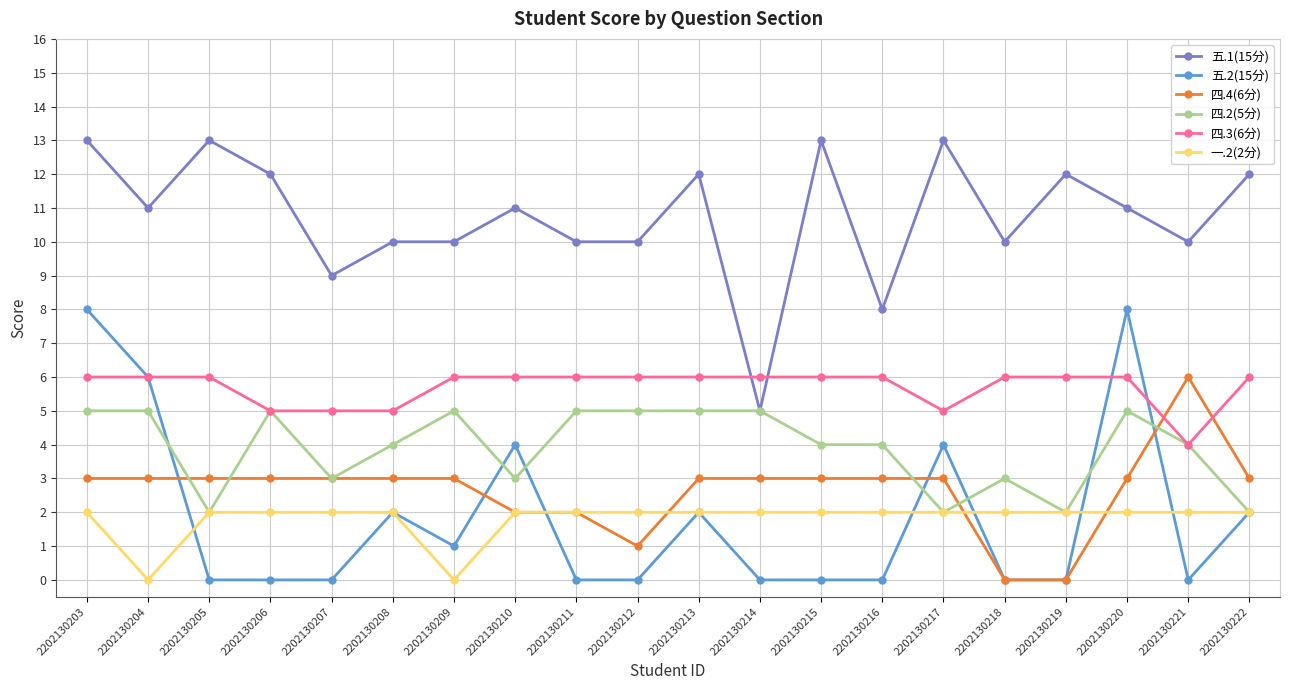

Count the number of categories in the chart.

20